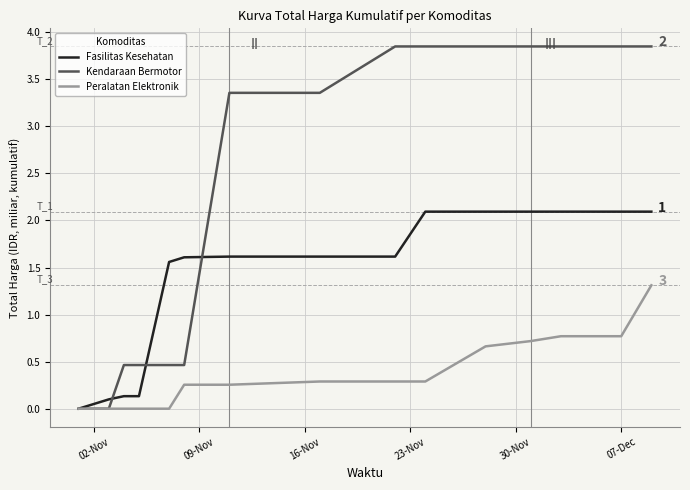

Rank the series by their average value, from highest to lowest.

Kendaraan Bermotor, Fasilitas Kesehatan, Peralatan Elektronik